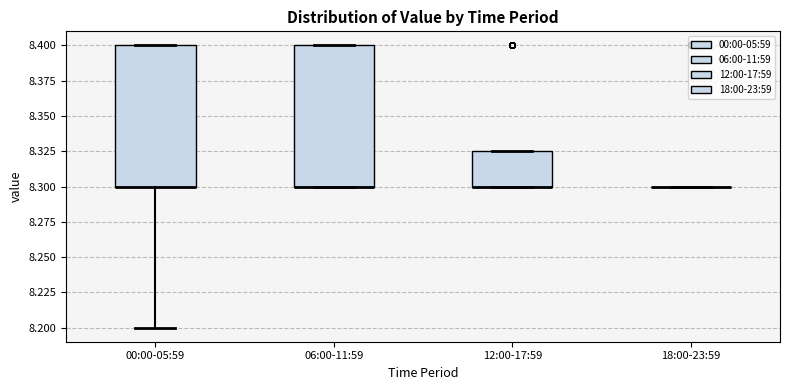

Where does the lower whisker of the box for 00:00-05:59 end on the y-axis? The values are not printed on the chart, so give them approximately, as read against the axis.

8.200